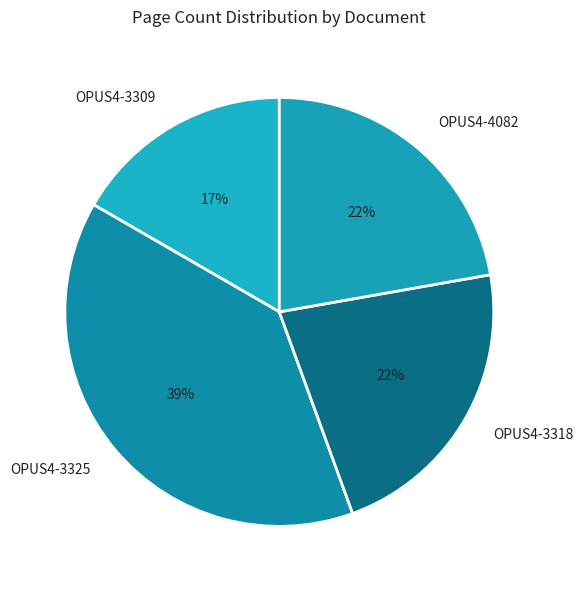

To the nearest percent, what is the average slice percentage?

25%